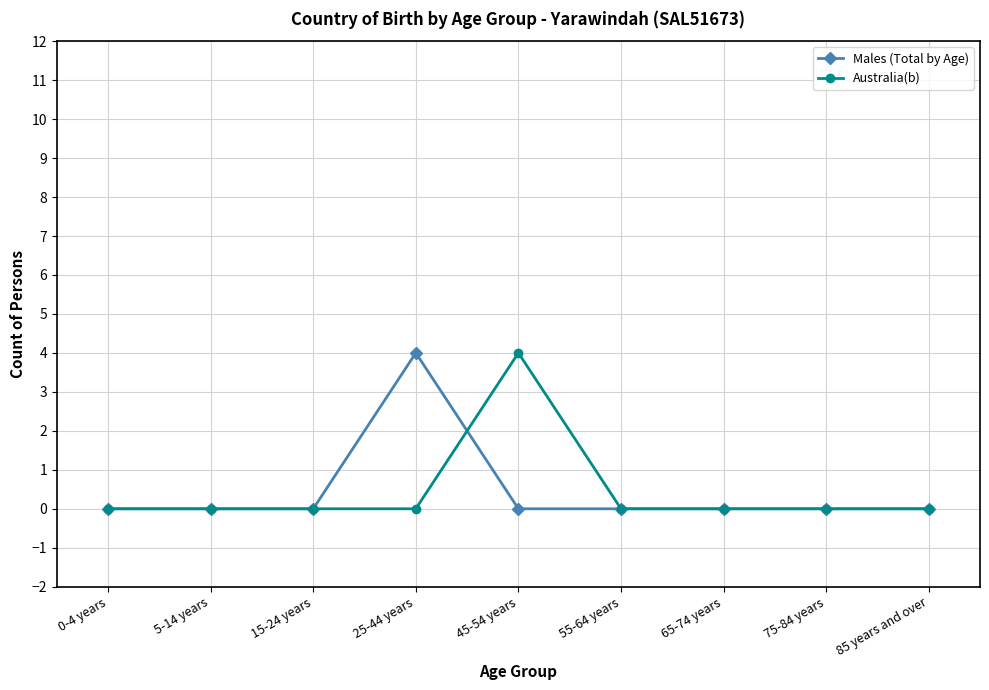

How many Males (Total by Age) values are between 0 and 1?

8